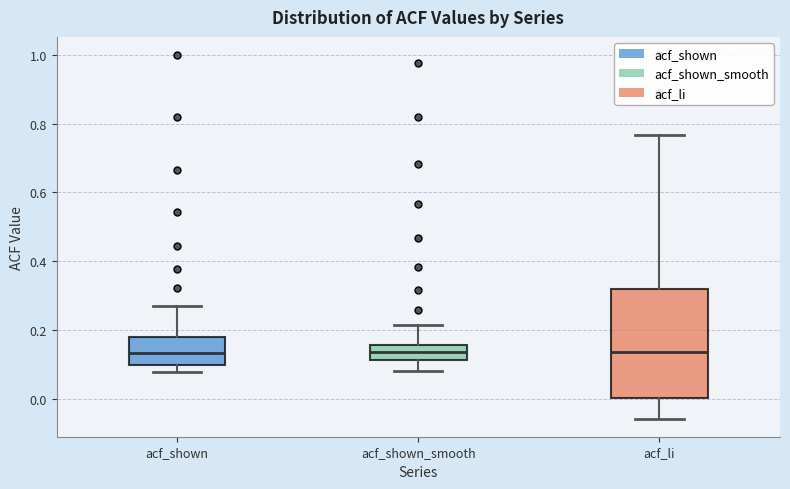

Reading left to right, transcribe this box plot: for each box, give where its median line is, the range the box spans, and where its two whiskers end, as read against the y-axis. The values are not printed on the chart, so give them approximately, as read against the axis.

acf_shown: median 0.14, box 0.10 to 0.18, whiskers 0.08 to 0.28
acf_shown_smooth: median 0.14, box 0.12 to 0.16, whiskers 0.08 to 0.22
acf_li: median 0.14, box 0.00 to 0.32, whiskers -0.06 to 0.76